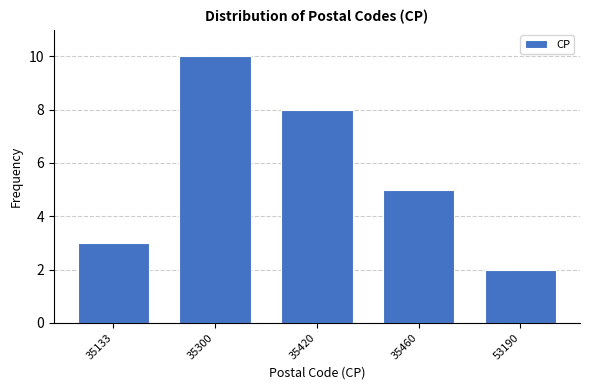

Reading left to right, what are all the values shown in this chart?

3	10	8	5	2